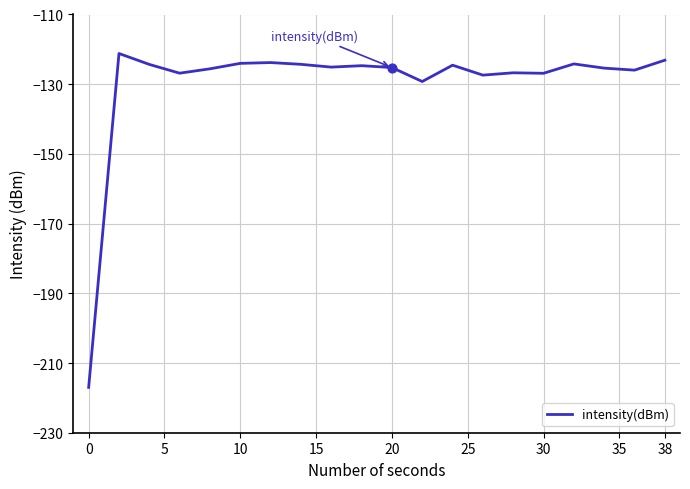

What is the difference between the maximum and minimum values?

95.8